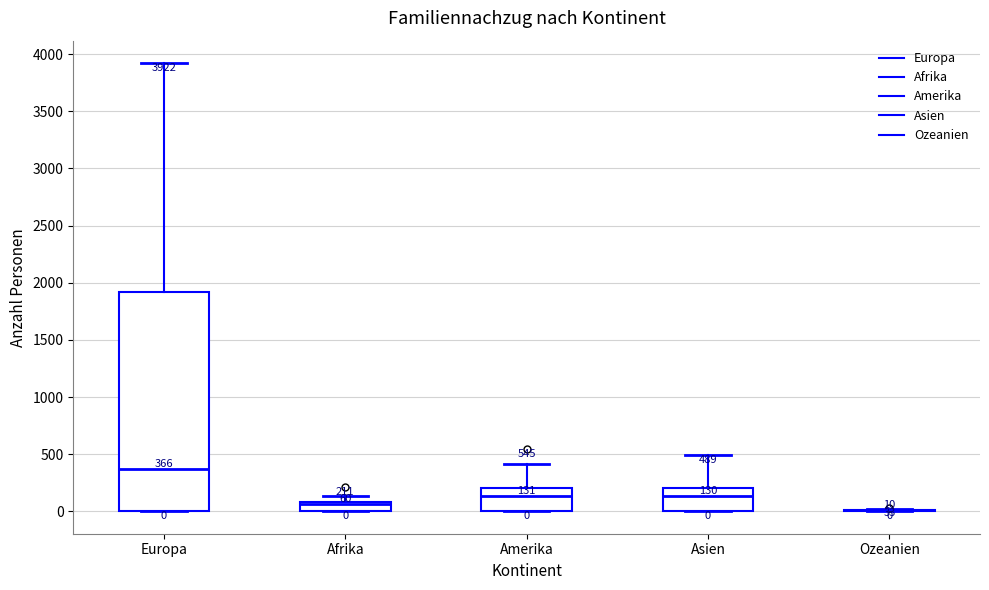

Which box is the tallest, from its lower edge to its upper edge?

Europa